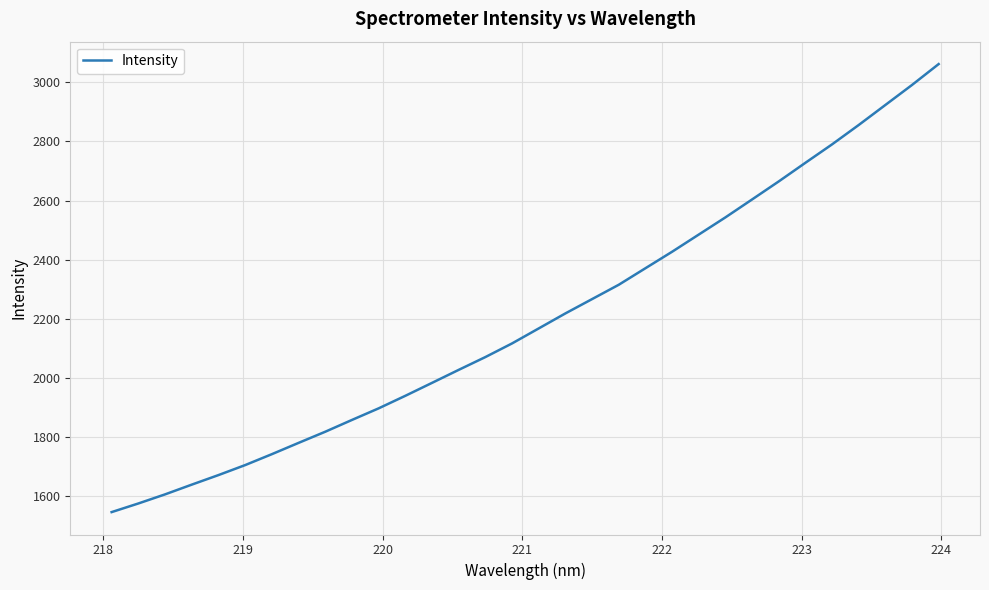

What is the smallest value displayed?

1546.6